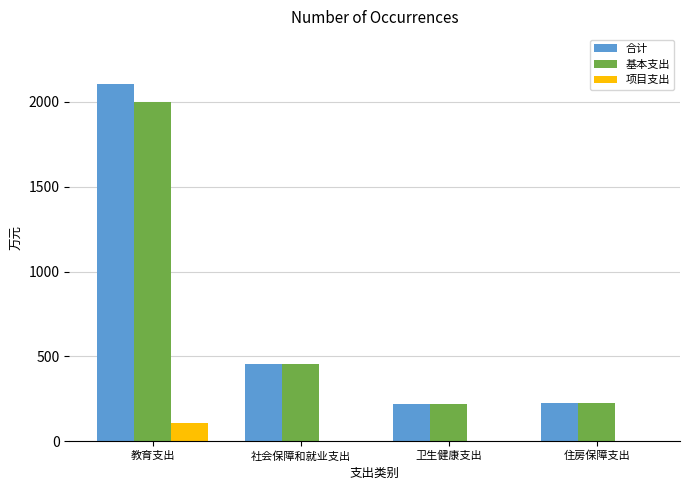

True or false: 项目支出 has a value of 0.0 at 住房保障支出.

True